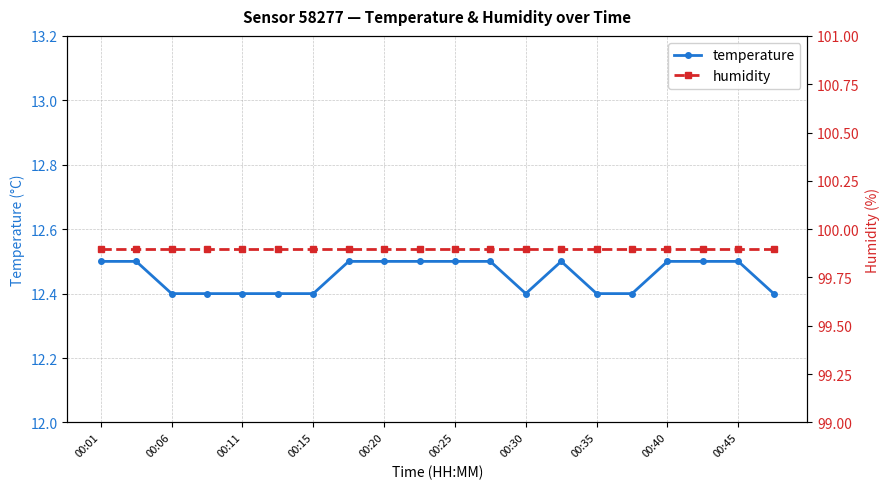

Is it true that temperature equals 12.5 at 00:40?

True